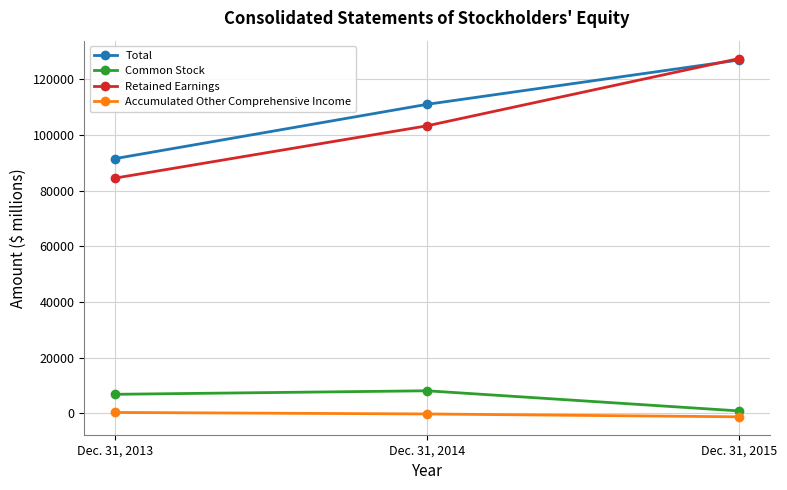

Rank the categories by Retained Earnings value from highest to lowest.

Dec. 31, 2015, Dec. 31, 2014, Dec. 31, 2013